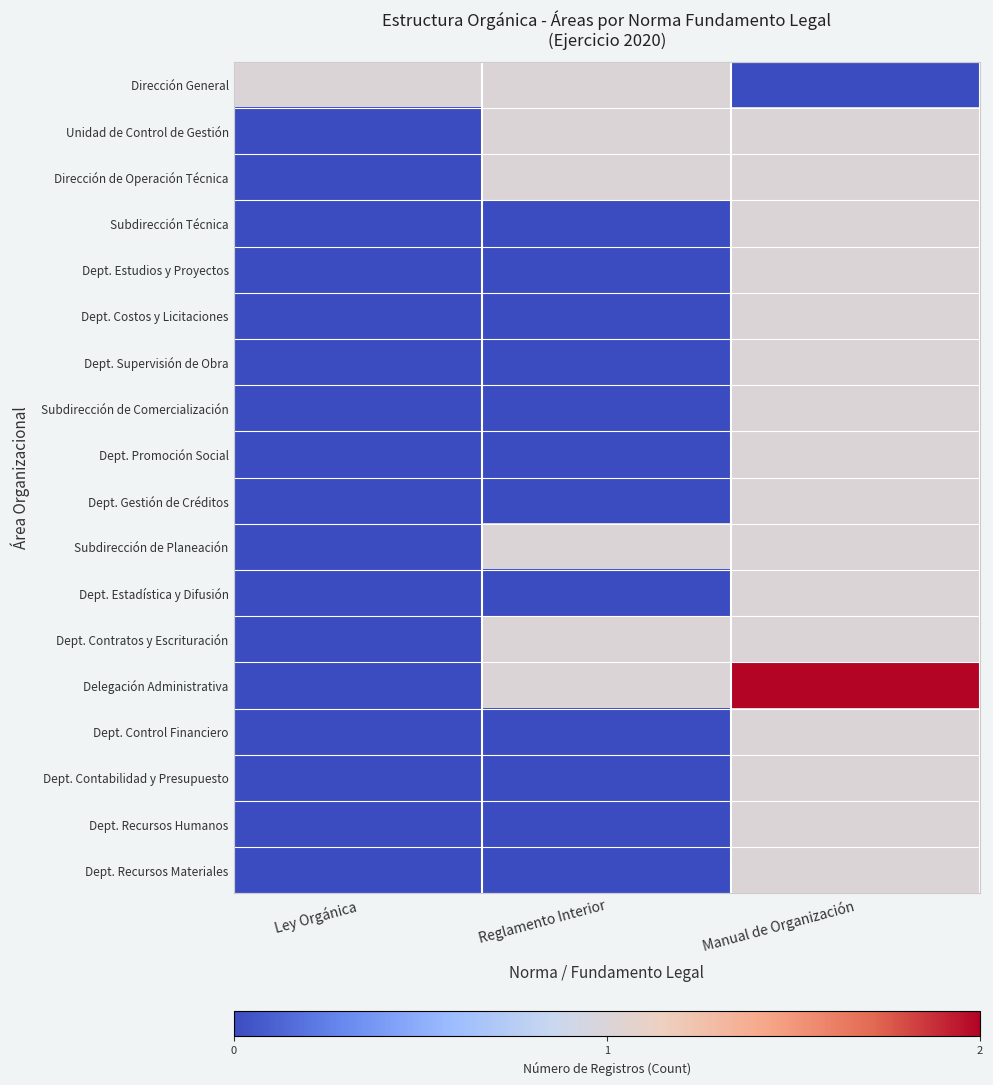

What is the difference between the highest and lowest values at Reglamento Interior?

1